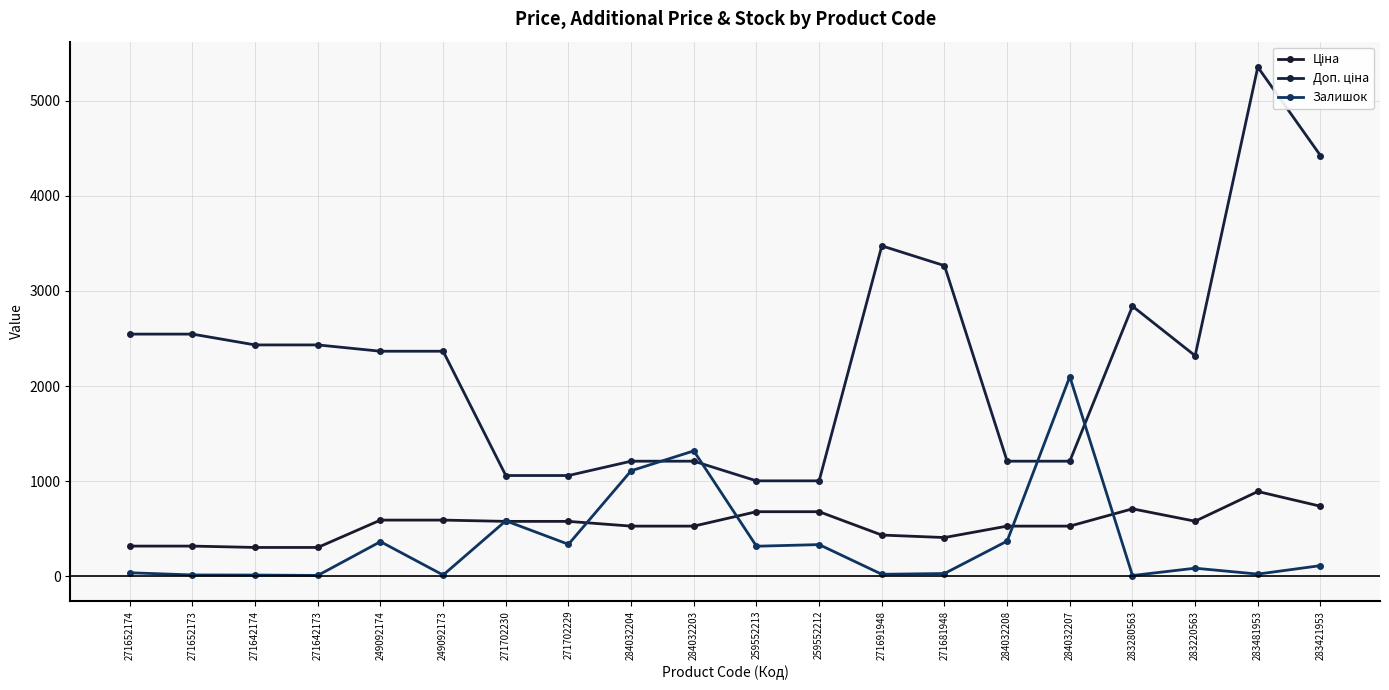

Which series has the widest spread of values?

Доп. ціна